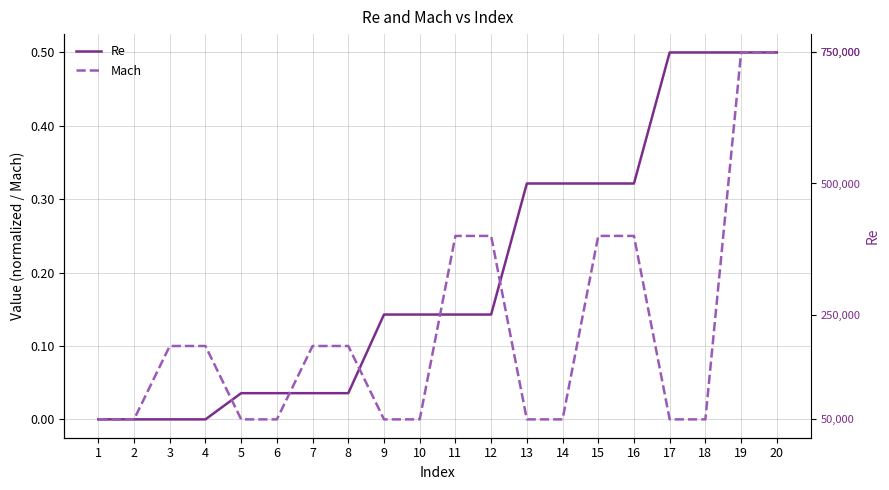

What is the difference between the Mach values at 13 and 12?

0.2